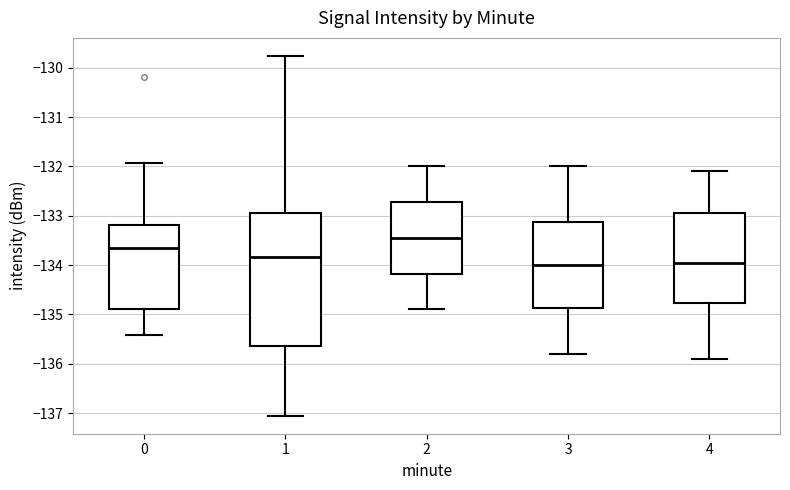

Where does the median line of the box at x = 1 sit on the y-axis? The values are not printed on the chart, so give them approximately, as read against the axis.

-133.8